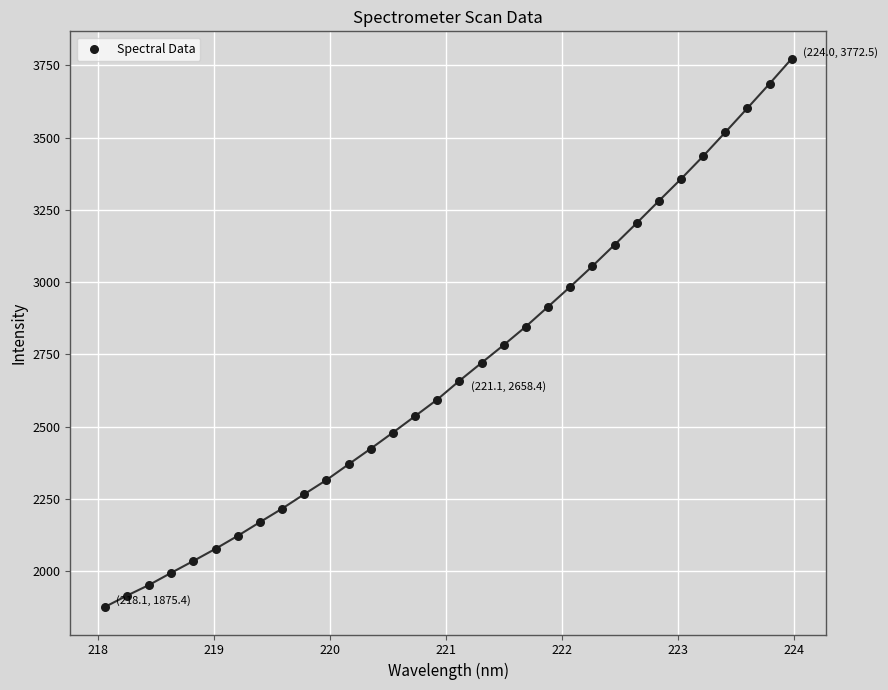

What is the range of Y values (max minus min)?

1897.1